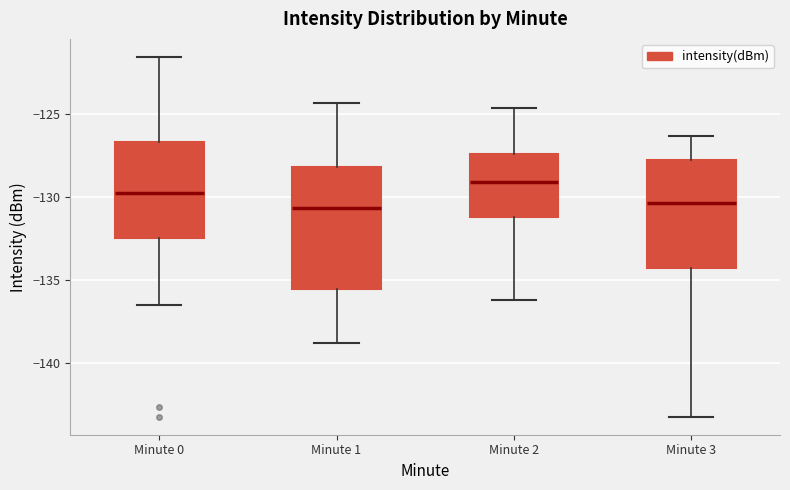

Reading left to right, read every box against the y-axis: the position of its median line, the range the box covers, and the ends of its whiskers. The values are not printed on the chart, so give them approximately, as read against the axis.

Minute 0: median -129.5, box -132.5 to -126.5, whiskers -136.5 to -121.5
Minute 1: median -130.5, box -135.5 to -128.0, whiskers -139.0 to -124.5
Minute 2: median -129.0, box -131.0 to -127.5, whiskers -136.0 to -124.5
Minute 3: median -130.5, box -134.5 to -127.5, whiskers -143.5 to -126.5